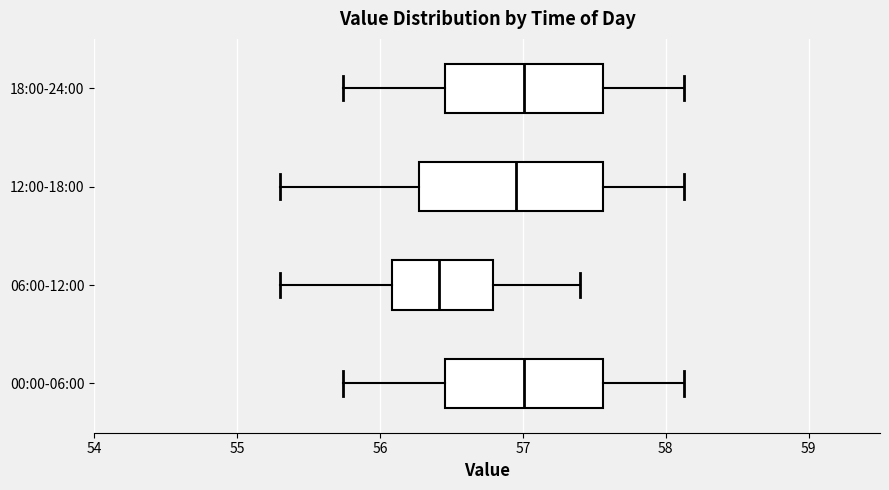

Comparing the boxes themselves (not the whiskers), which one is the widest?

12:00-18:00